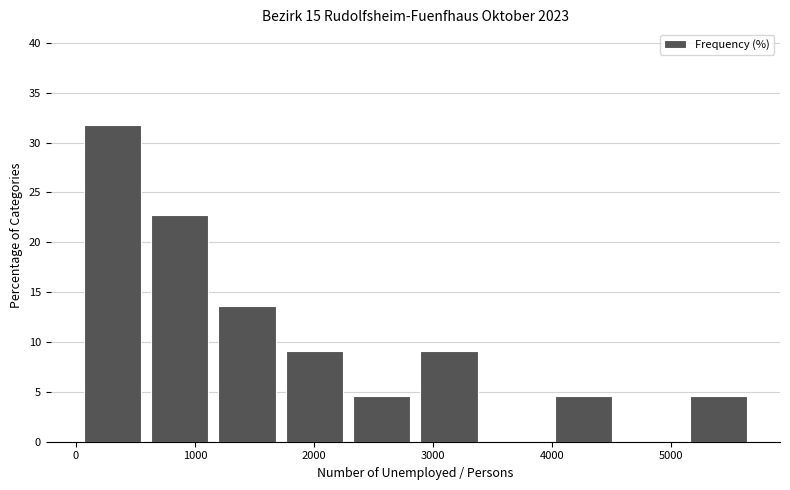

Reading left to right, transcribe this chart: for each bar, give the range it covers on the x-axis and its height. Neither the bar edges nor the heights are printed on the chart, so give them approximately, as read against the axes.

0 to 600: 32.0
600 to 1200: 22.5
1200 to 1700: 13.5
1700 to 2300: 9.0
2300 to 2900: 4.5
2900 to 3400: 9.0
3400 to 4000: 0
4000 to 4500: 4.5
4500 to 5100: 0
5100 to 5700: 4.5